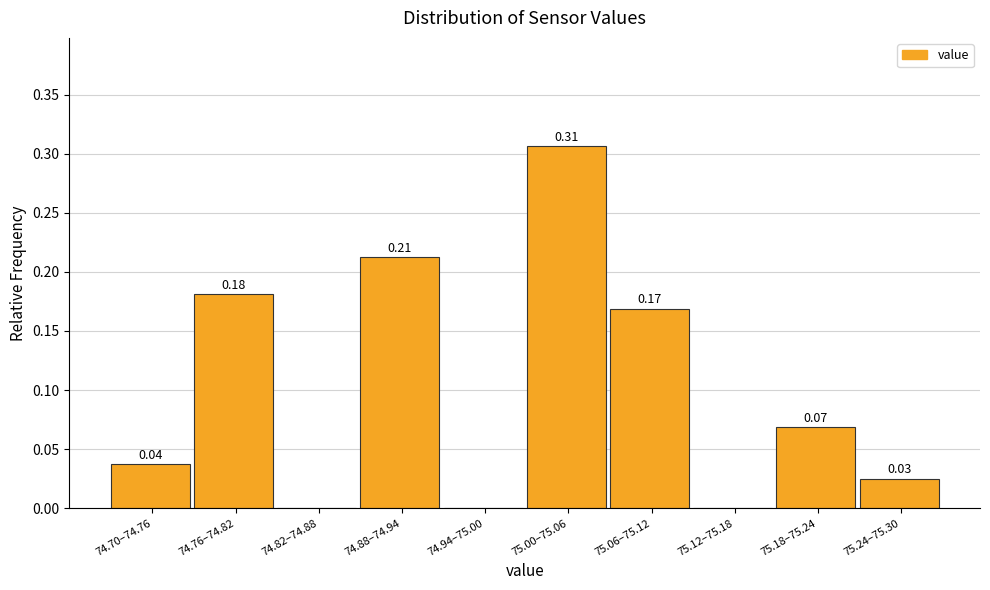

What is the sum of all values?

1.0